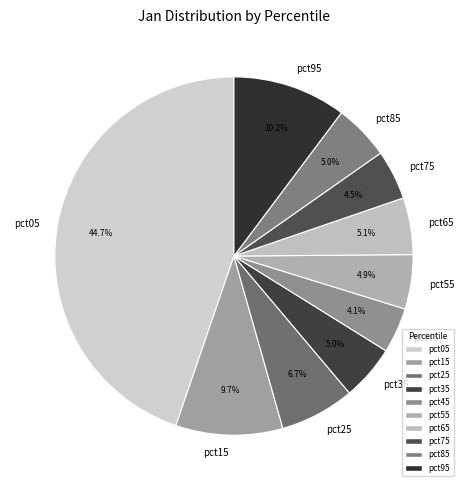

To the nearest percent, what percentage of the pie is pct65?

5%